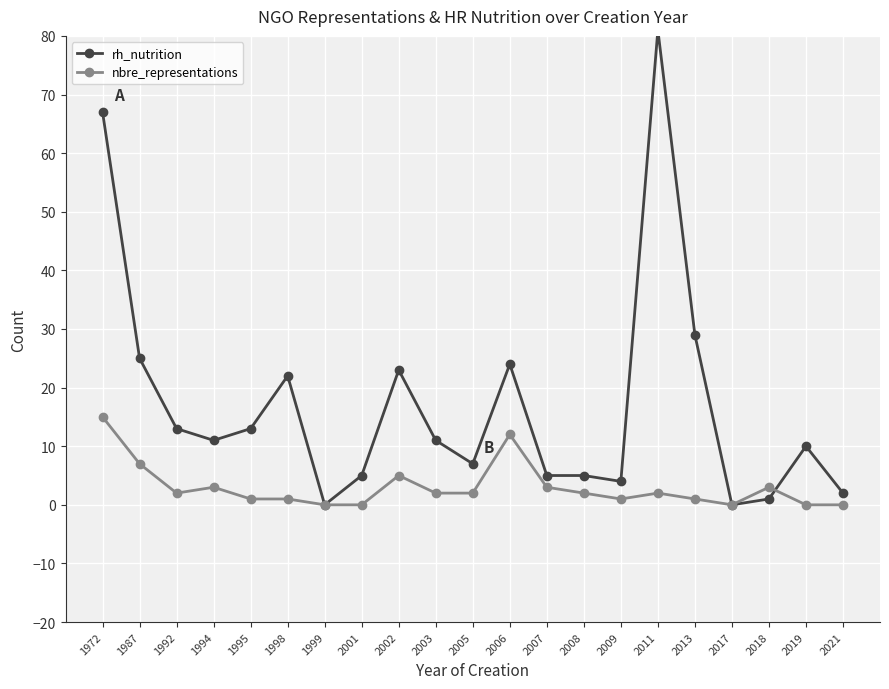

Between 1995 and 2021, which series saw the biggest shift?

rh_nutrition